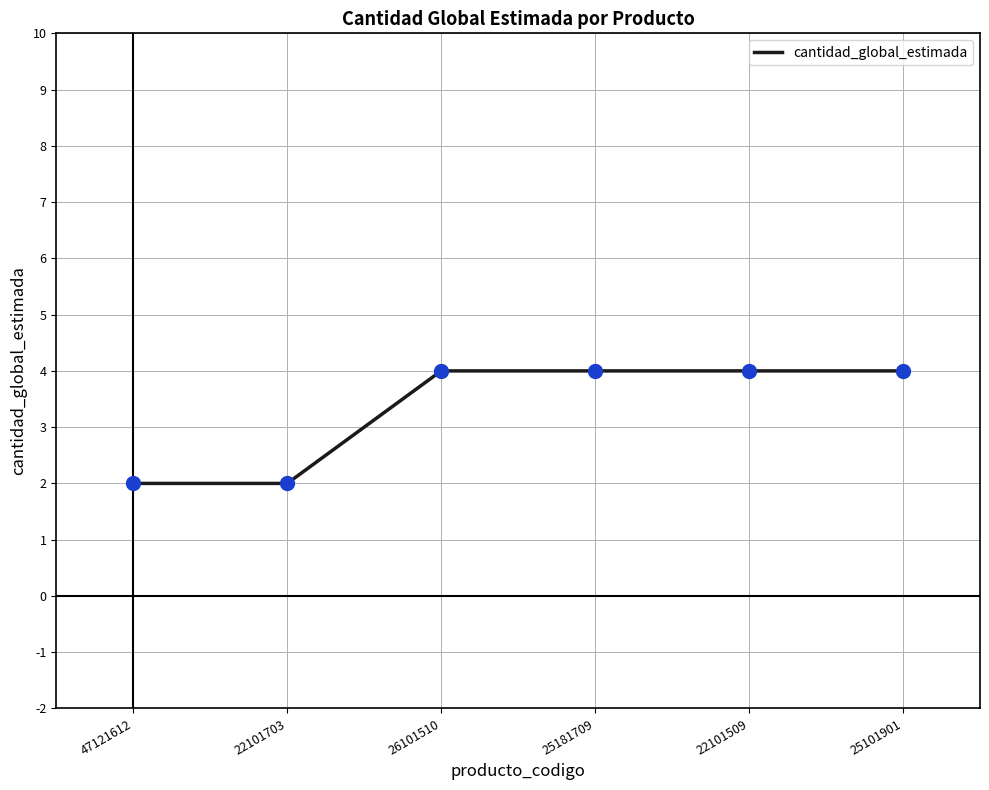

What is the change in value from 22101703 to 22101509?

+2